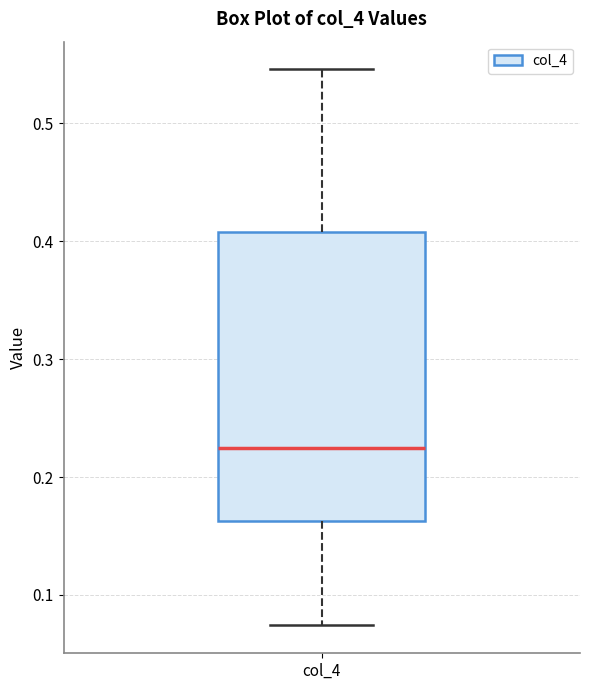

Where is the upper edge of the box for col_4 on the y-axis? The values are not printed on the chart, so give them approximately, as read against the axis.

0.41